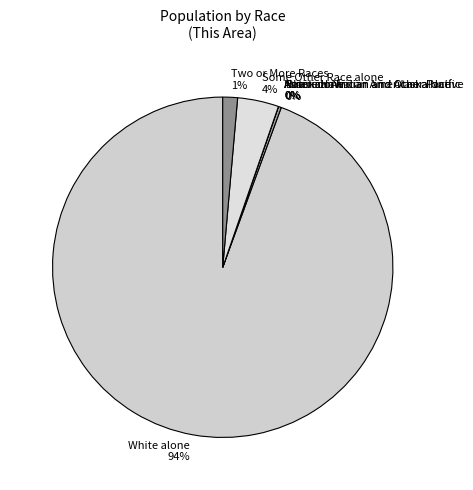

What is the change in value from White alone to Black or African American alone?

-337